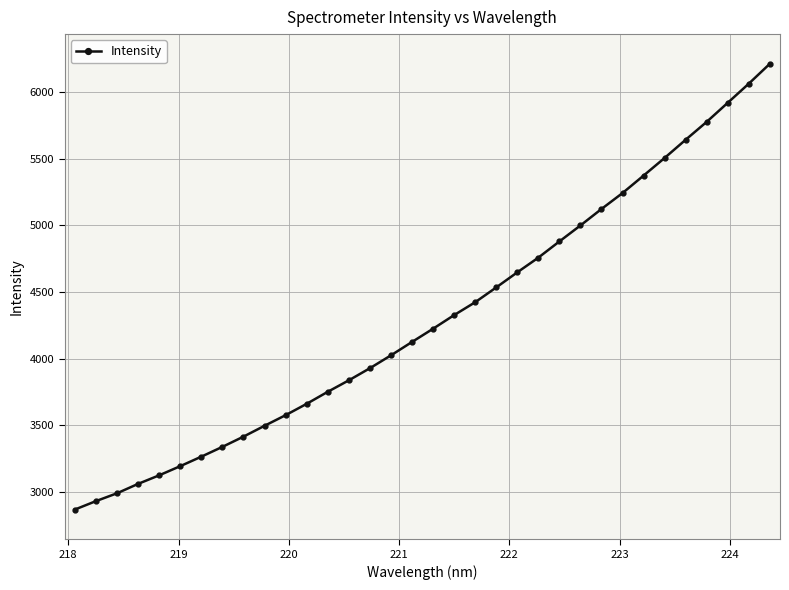

What is the sum of all values?

146245.6